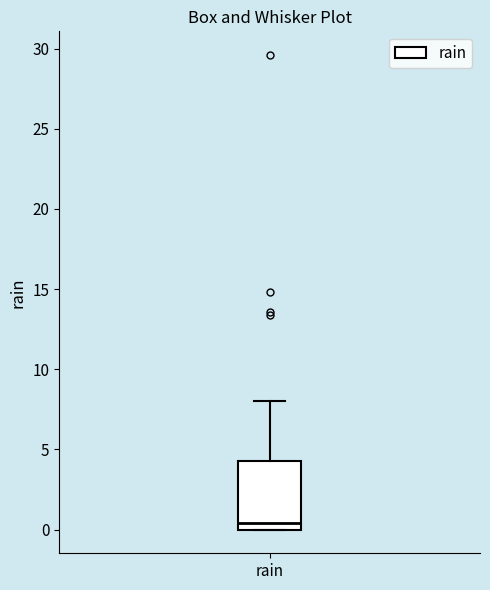

Where is the lower edge of the box for rain on the y-axis? The values are not printed on the chart, so give them approximately, as read against the axis.

0.0